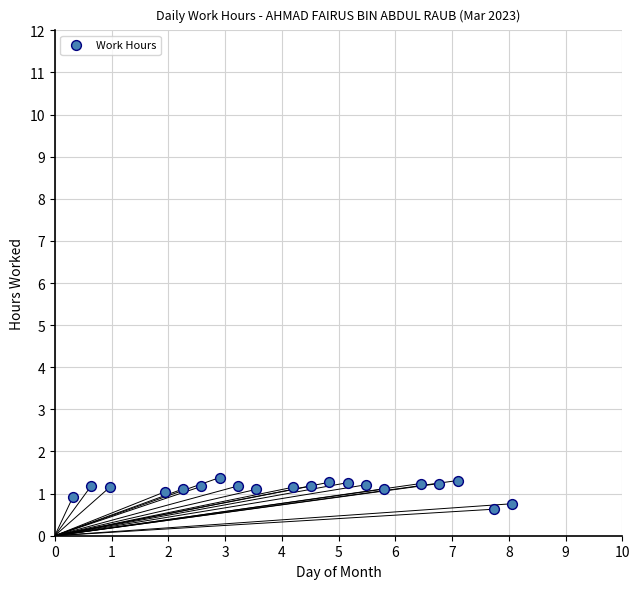

What is the range of X values (max minus min)?

7.7